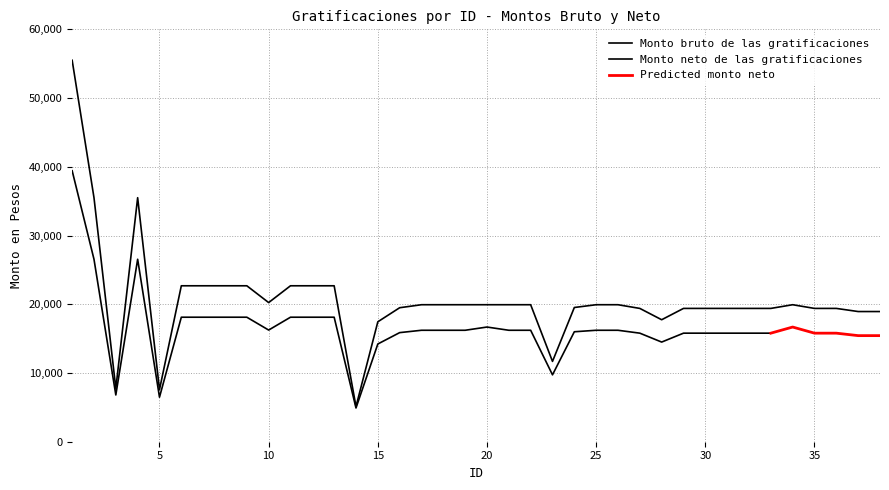

How many interior local peaks (higher than both neighbors) does the data have?

2